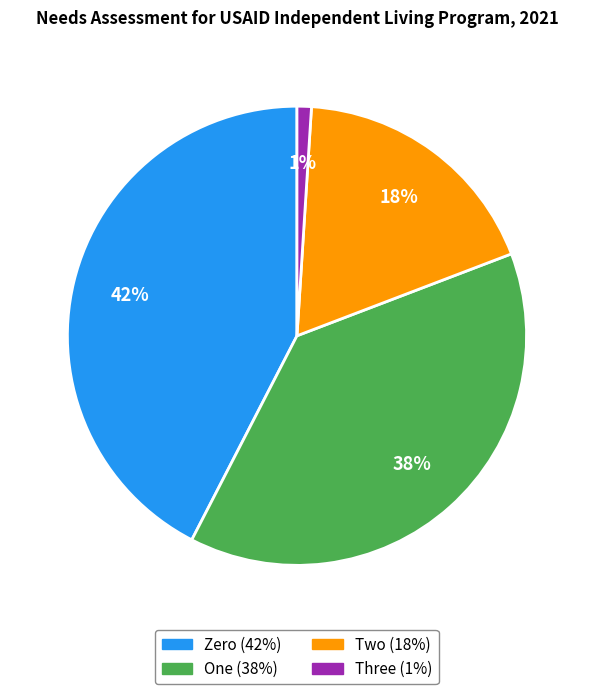

To the nearest percent, what is the difference between the largest and smallest slice percentages?

41%